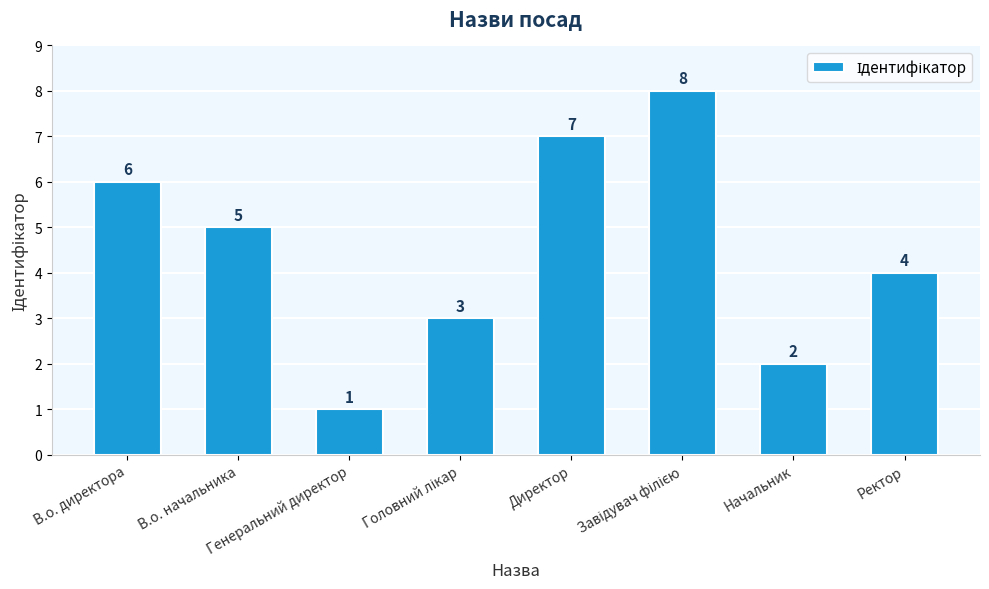

The value at В.о. начальника is 7. True or false?

False